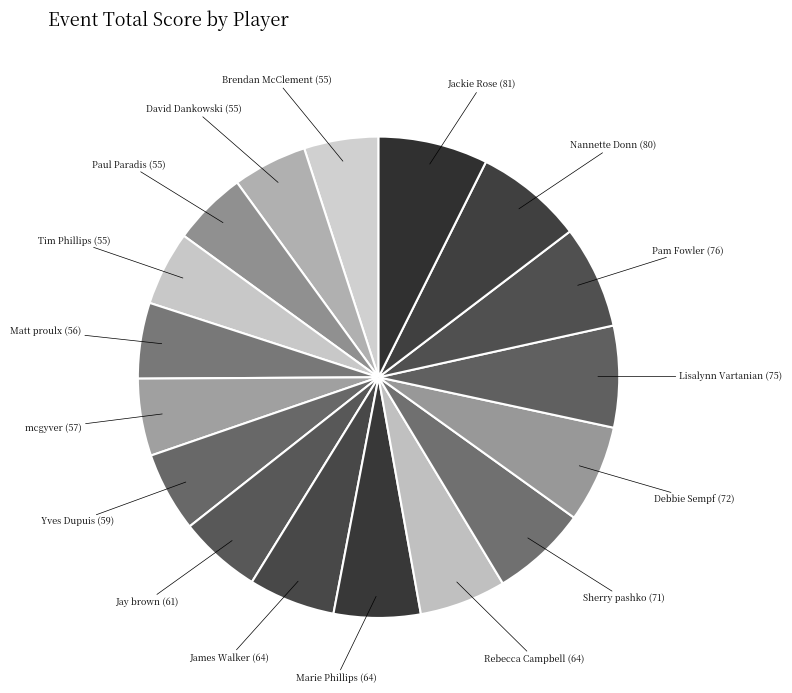

Rank the categories by value from lowest to highest.

Brendan McClement, David Dankowski, Paul Paradis, Tim Phillips, Matt proulx, mcgyver, Yves Dupuis, Jay brown, James Walker, Marie Phillips, Rebecca Campbell, Sherry pashko, Debbie Sempf, Lisalynn Vartanian, Pam Fowler, Nannette Donn, Jackie Rose